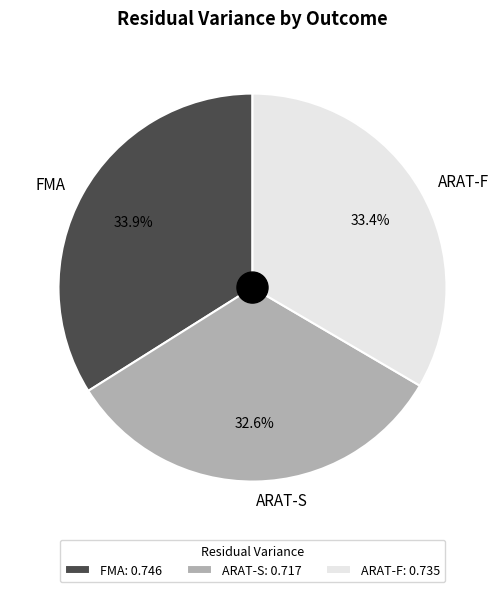

To the nearest percent, what is the average slice percentage?

33%